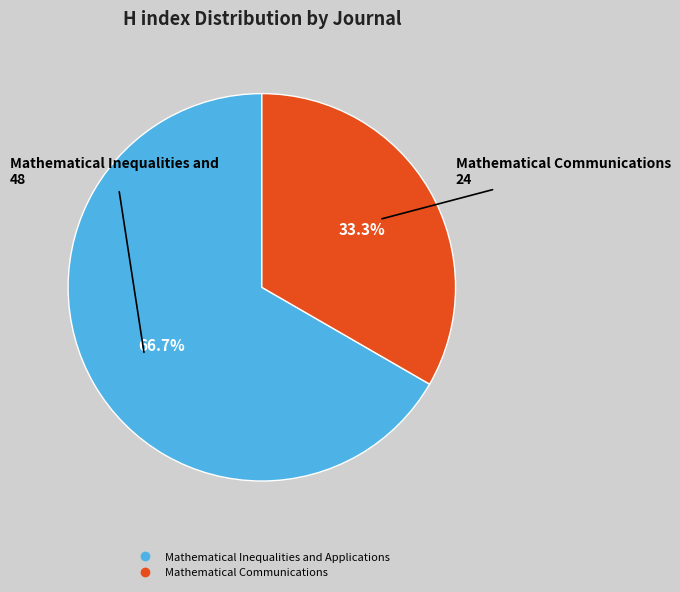

To the nearest percent, what is the difference between the largest and smallest slice percentages?

33%